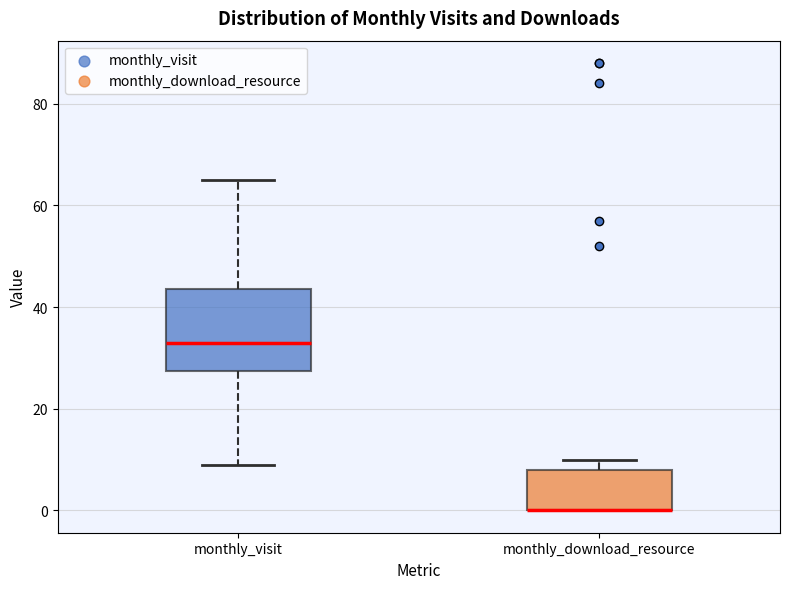

Reading left to right, read every box against the y-axis: the position of its median line, the range the box covers, and the ends of its whiskers. The values are not printed on the chart, so give them approximately, as read against the axis.

monthly_visit: median 34, box 28 to 44, whiskers 10 to 66
monthly_download_resource: median 0 (drawn on the box's lower edge), box 0 to 8, whiskers 0 to 10